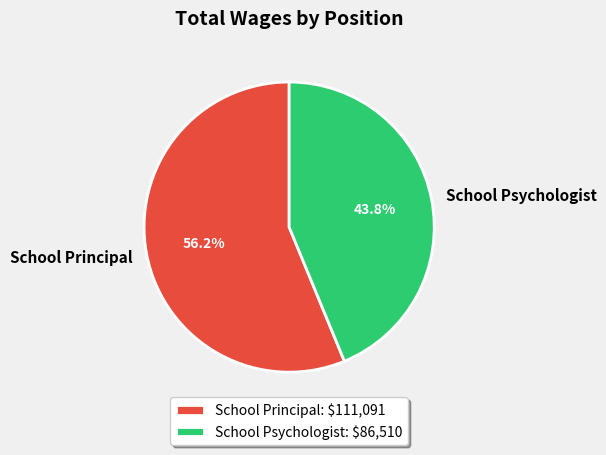

True or false: School Principal accounts for 49% of the total.

False